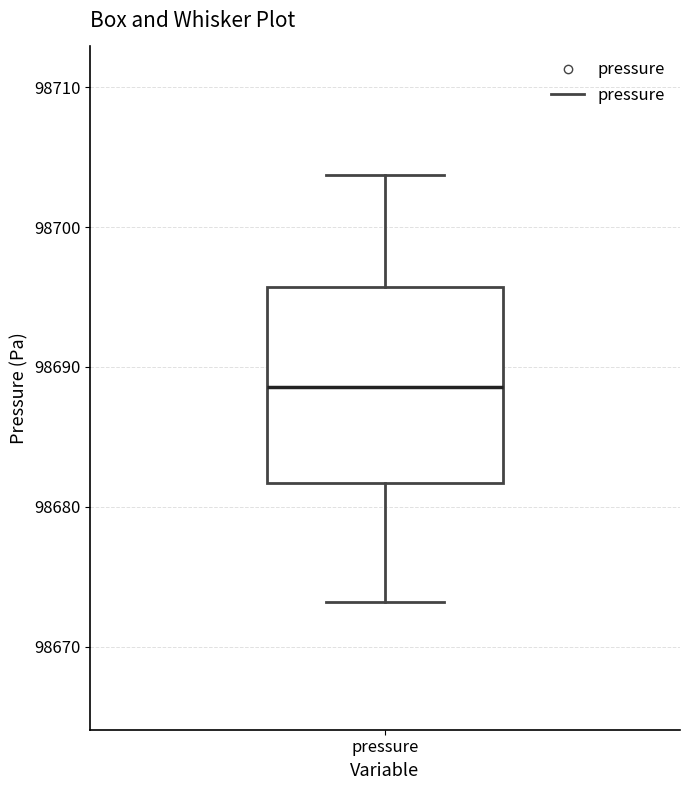

Where does the median line of the box for pressure sit on the y-axis? The values are not printed on the chart, so give them approximately, as read against the axis.

98689